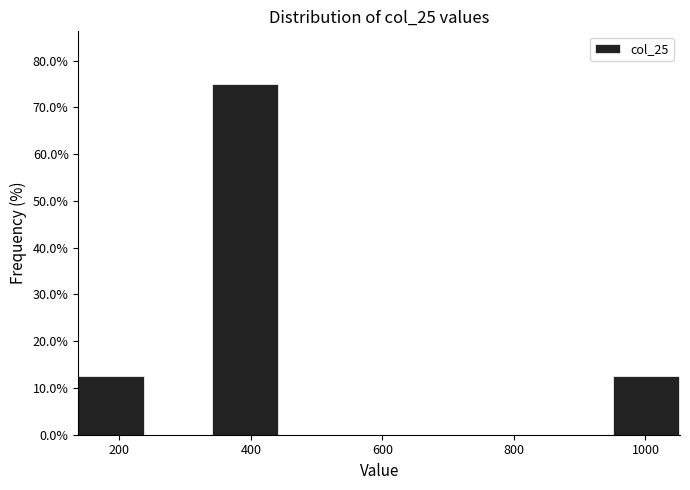

Which range on the x-axis has the tallest bar?

340 to 440